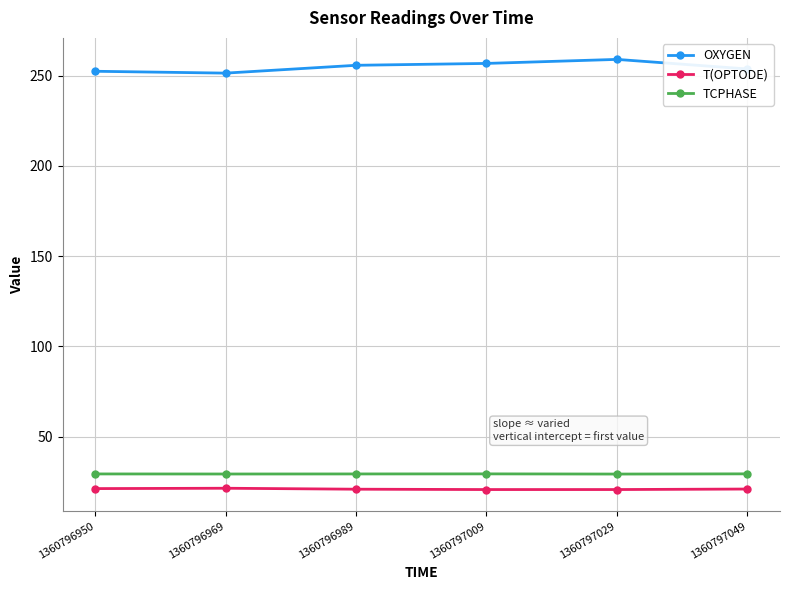

What value does the TCPHASE series have at 1360797009?

29.4